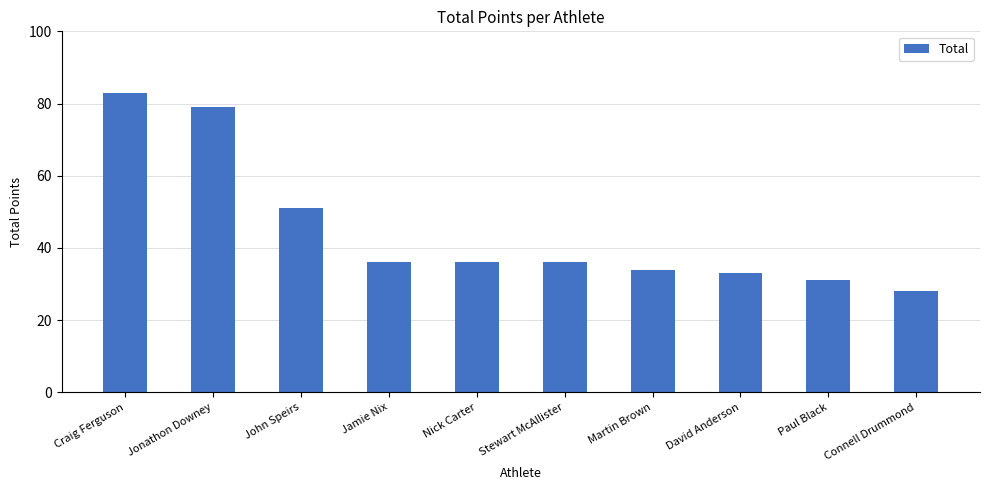

Does the chart contain any negative values?

No